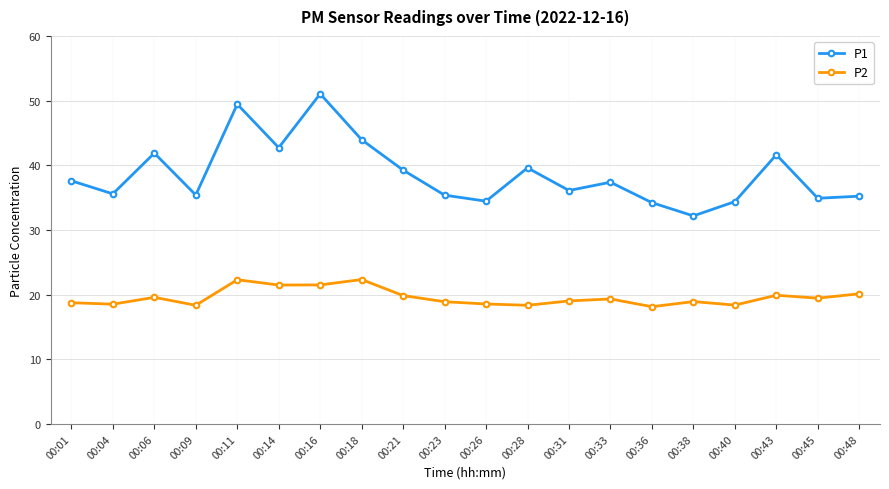

Rank the series by their average value, from lowest to highest.

P2, P1